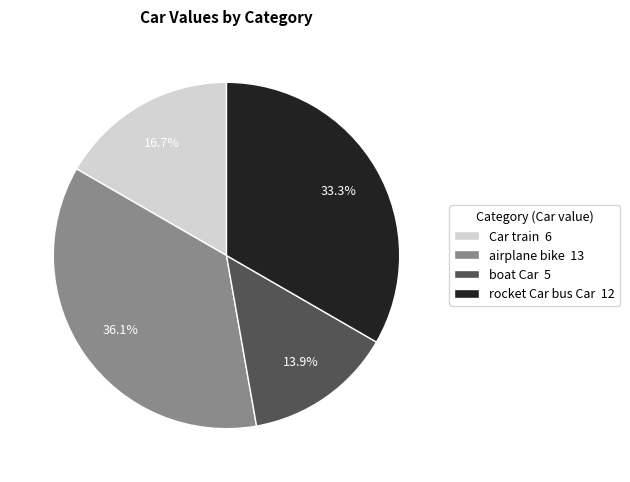

Count the number of slices in the pie.

4